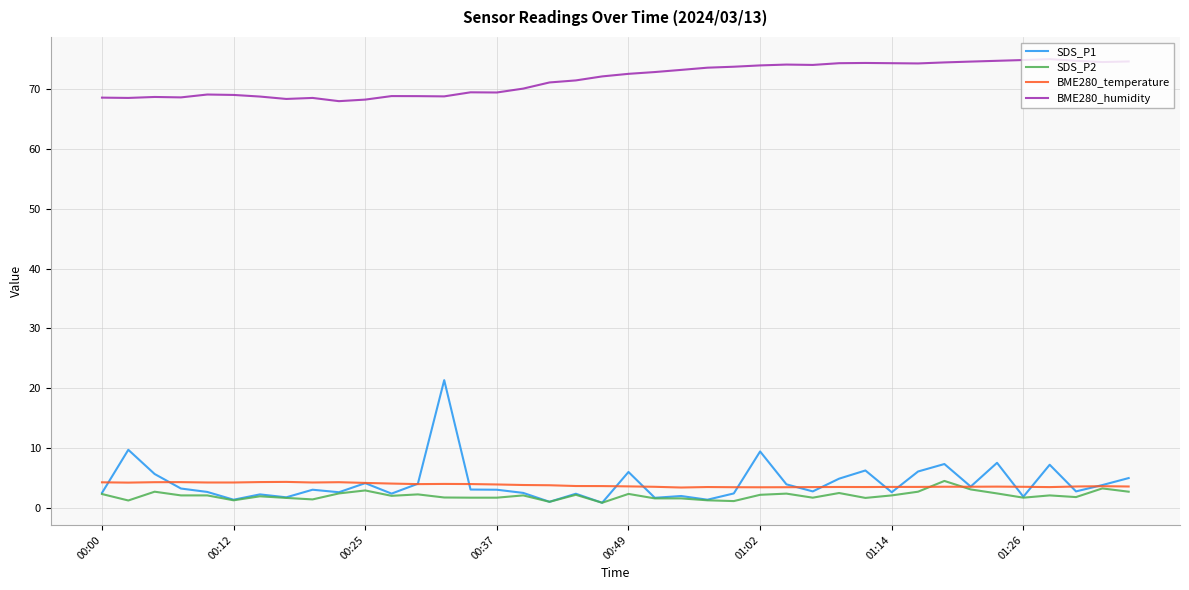

How many series are shown in this chart?

4